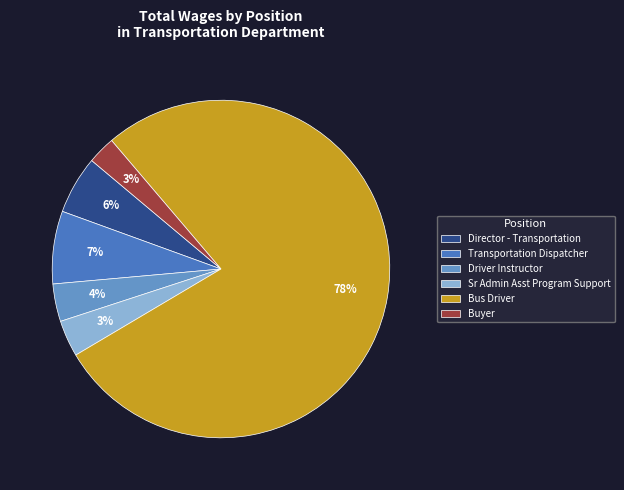

What is the largest slice in the pie chart?

Bus Driver